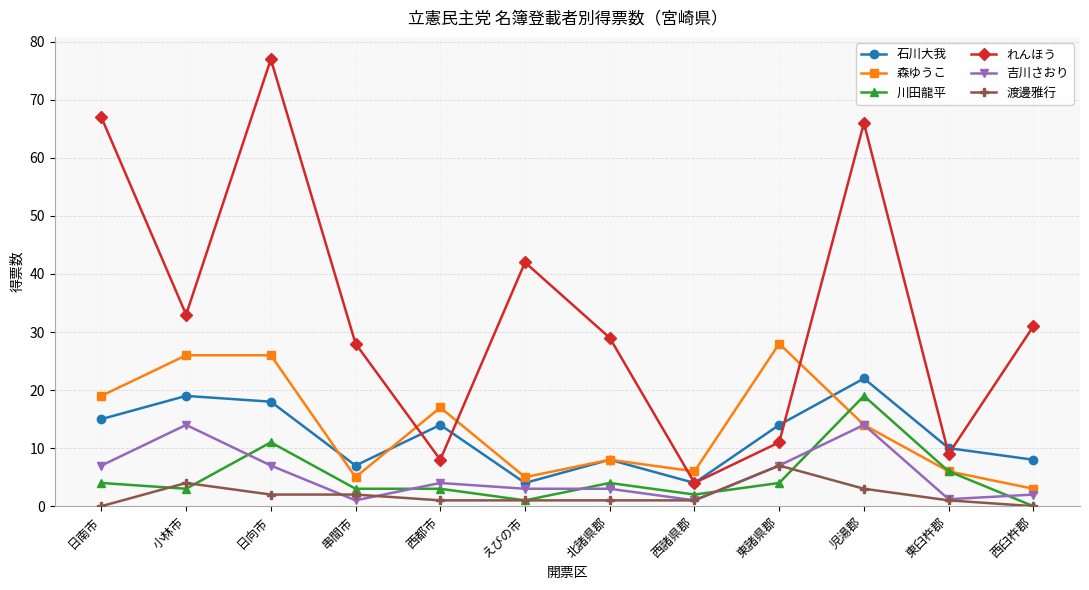

At which label does 森ゆうこ reach its minimum?

西臼杵郡